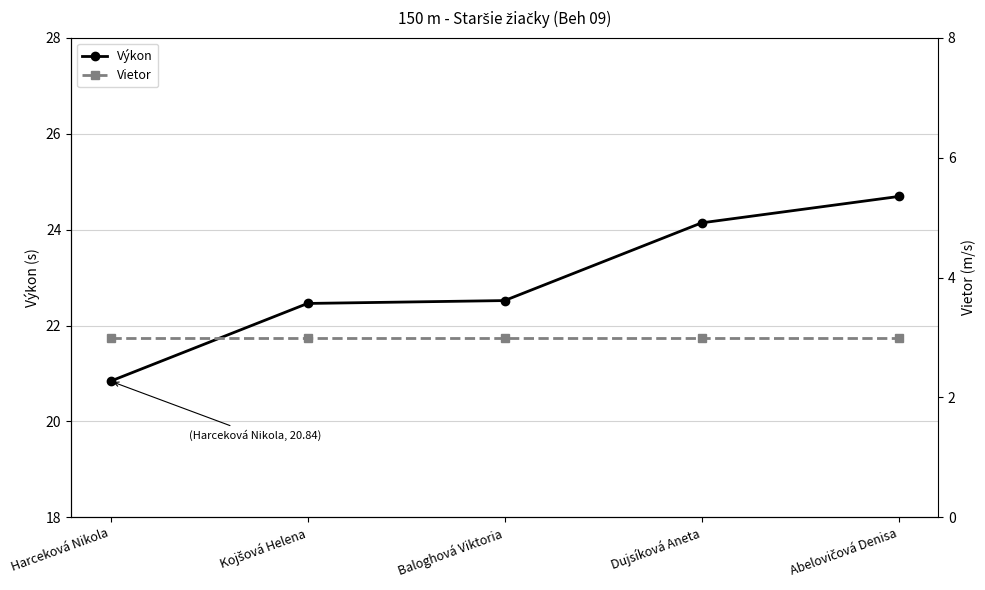

Rank the categories by Výkon value from highest to lowest.

Abelovičová Denisa, Dujsíková Aneta, Baloghová Viktoria, Kojšová Helena, Harceková Nikola